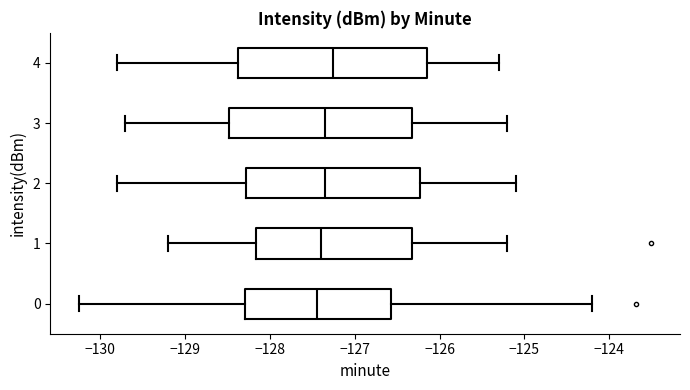

Reading bottom to top, read every box against the x-axis: the position of its median line, the range the box covers, and the ends of its whiskers. The values are not printed on the chart, so give them approximately, as read against the axis.

0: median -127.4, box -128.3 to -126.6, whiskers -130.2 to -124.2
1: median -127.4, box -128.2 to -126.3, whiskers -129.2 to -125.2
2: median -127.3, box -128.3 to -126.2, whiskers -129.8 to -125.1
3: median -127.3, box -128.5 to -126.3, whiskers -129.7 to -125.2
4: median -127.2, box -128.4 to -126.1, whiskers -129.8 to -125.3